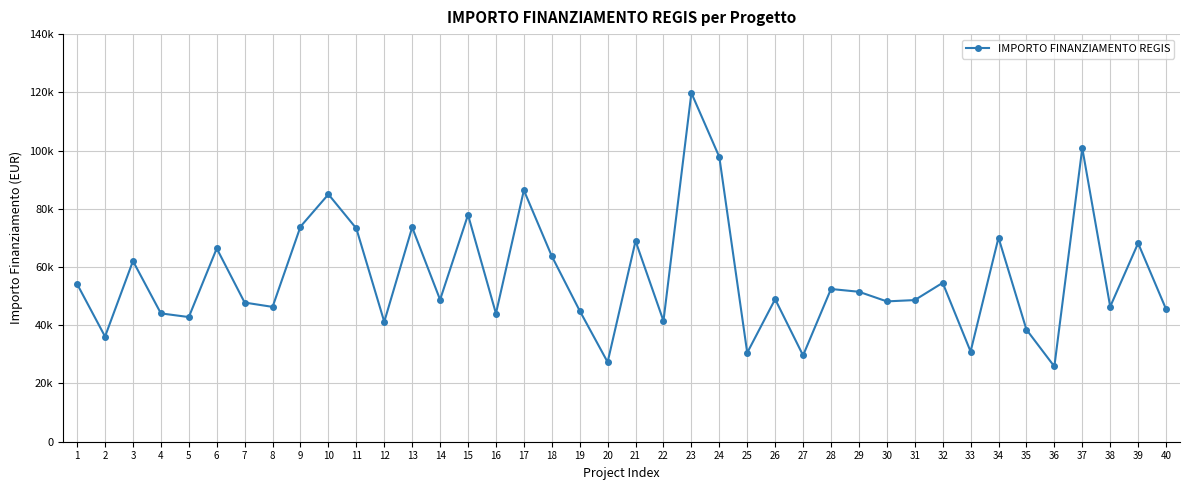

Rank the categories by value from lowest to highest.

36, 20, 27, 25, 33, 2, 35, 12, 22, 5, 16, 4, 19, 40, 8, 38, 7, 30, 31, 14, 26, 29, 28, 1, 32, 3, 18, 6, 39, 21, 34, 11, 13, 9, 15, 10, 17, 24, 37, 23